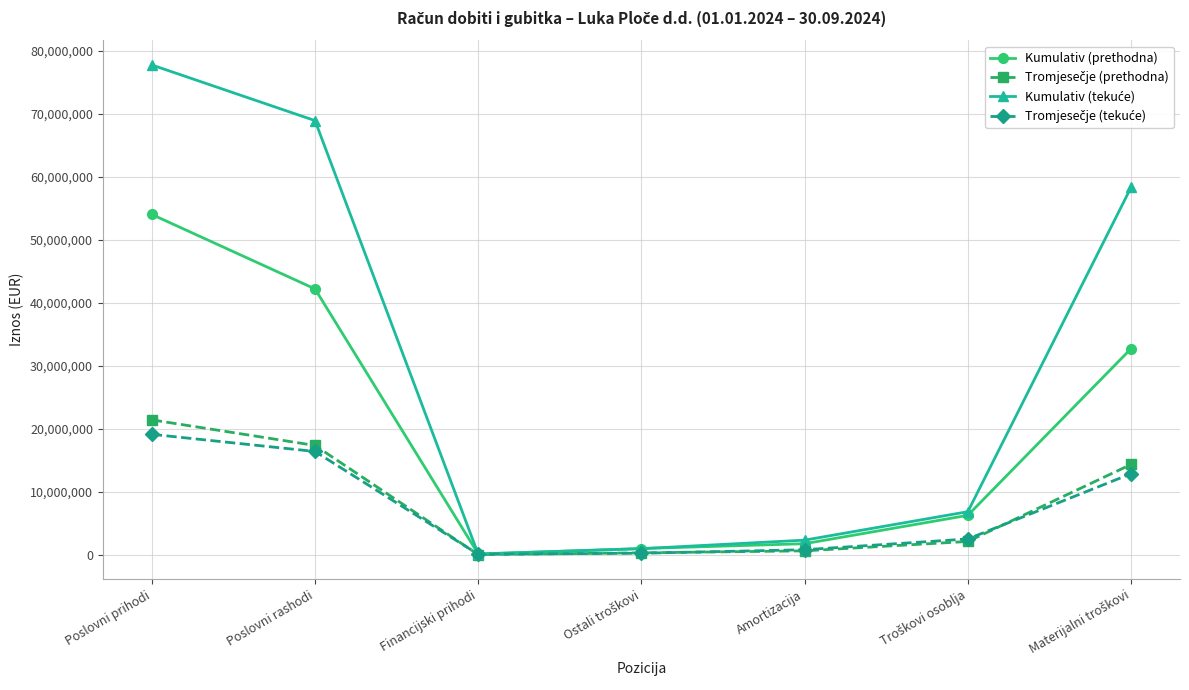

What is the greatest value displayed?

77780832